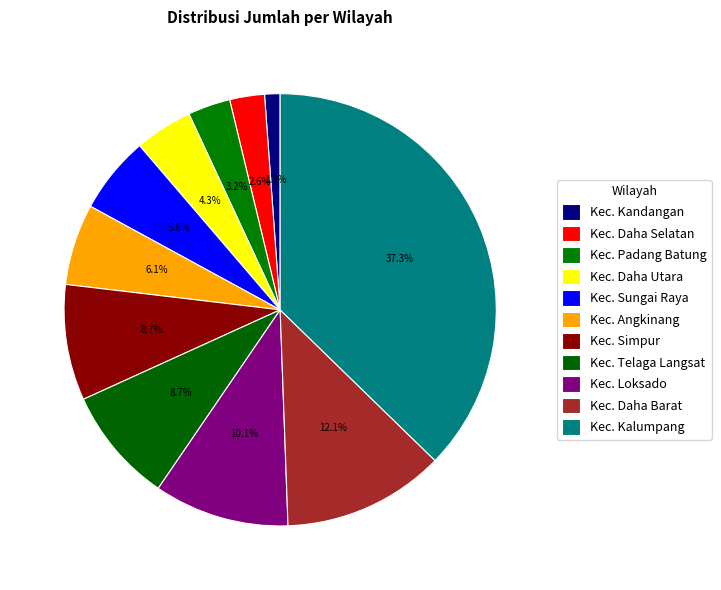

Is the sum of Kec. Daha Selatan and Kec. Kandangan greater than half?

No